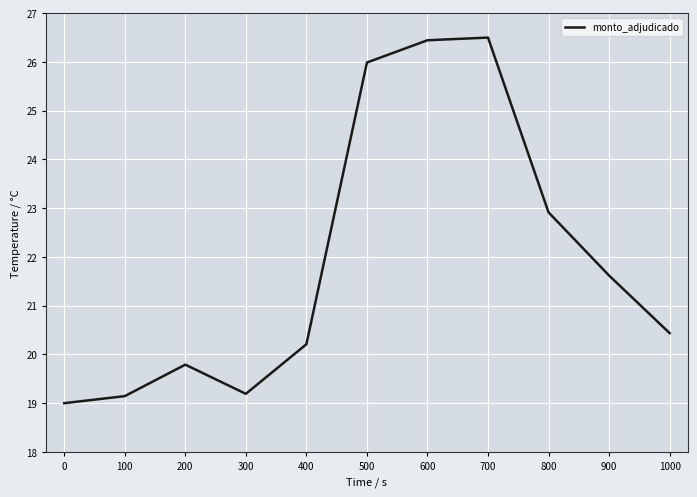

Between 400 and 500, which is larger?

500